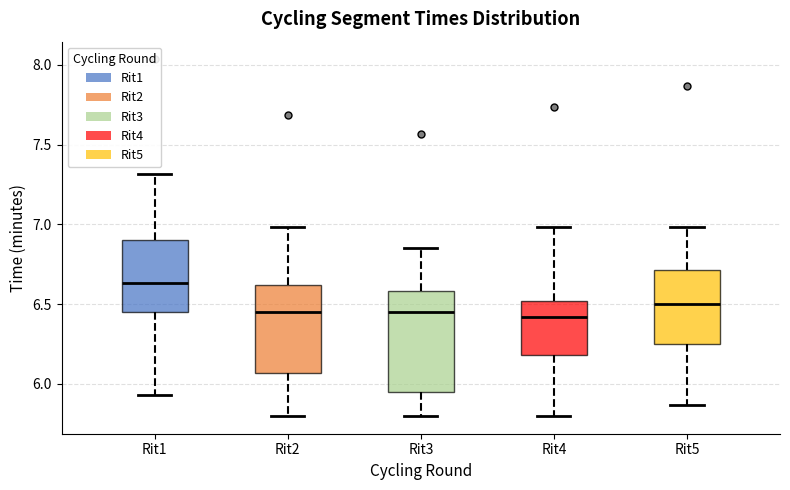

Reading left to right, transcribe this box plot: for each box, give where its median line is, the range the box spans, and where its two whiskers end, as read against the y-axis. The values are not printed on the chart, so give them approximately, as read against the axis.

Rit1: median 6.65, box 6.45 to 6.90, whiskers 5.95 to 7.30
Rit2: median 6.45, box 6.05 to 6.60, whiskers 5.80 to 7.00
Rit3: median 6.45, box 5.95 to 6.60, whiskers 5.80 to 6.85
Rit4: median 6.40, box 6.20 to 6.50, whiskers 5.80 to 7.00
Rit5: median 6.50, box 6.25 to 6.70, whiskers 5.85 to 7.00